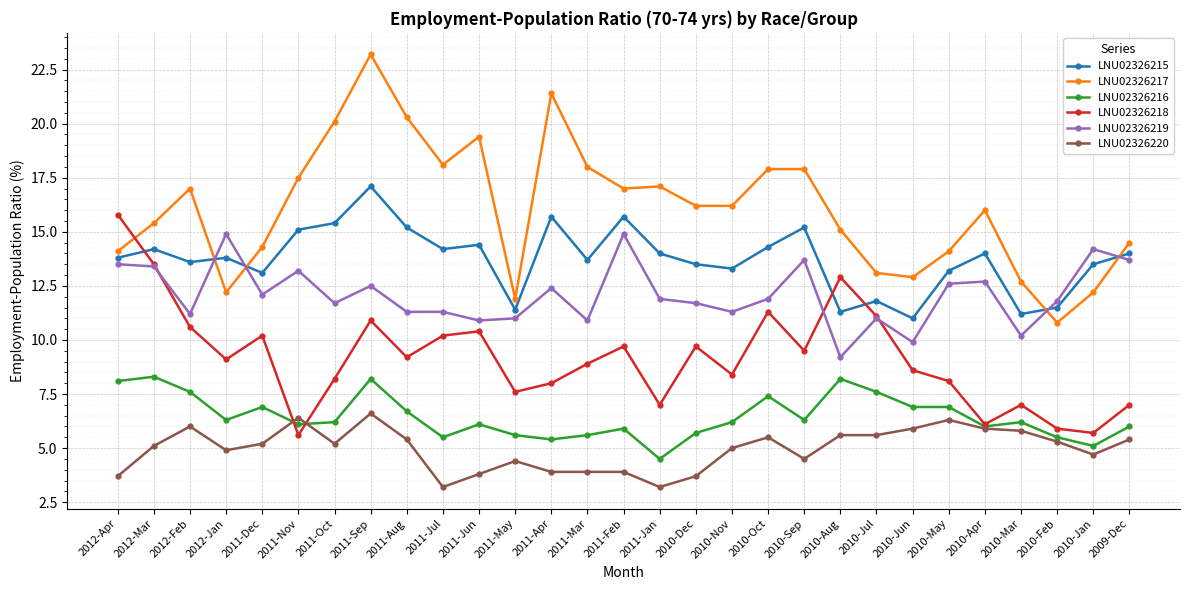

Between which two adjacent categories do LNU02326219 and LNU02326215 first intersect?

2012-Feb and 2012-Jan